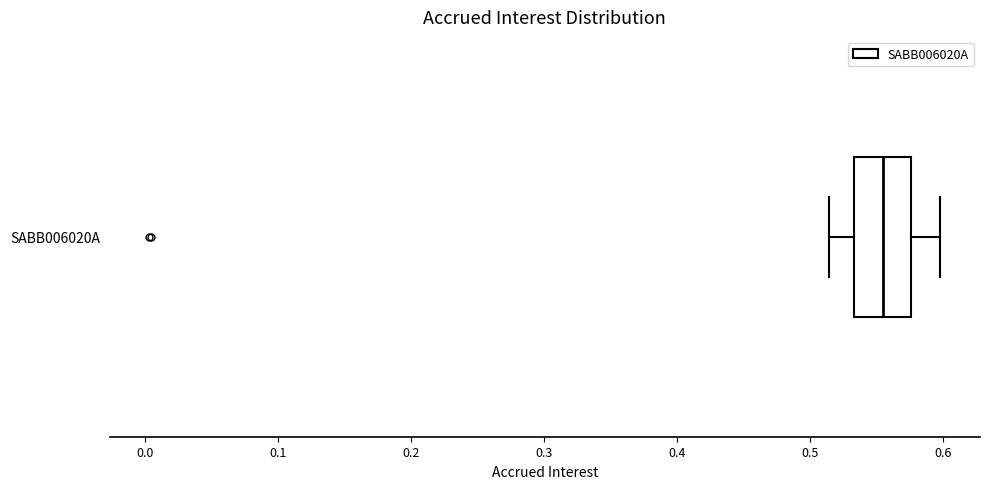

Read this box plot against the x-axis: the position of the median line, the range covered by the box, and the ends of both whiskers. The values are not printed on the chart, so give them approximately, as read against the axis.

median 0.55, box 0.53 to 0.58, whiskers 0.51 to 0.60